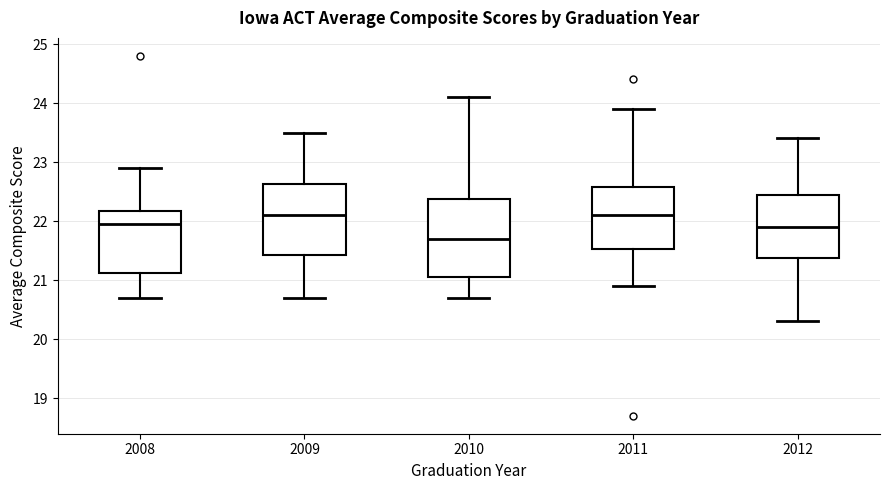

Reading left to right, transcribe this box plot: for each box, give where its median line is, the range the box spans, and where its two whiskers end, as read against the y-axis. The values are not printed on the chart, so give them approximately, as read against the axis.

2008: median 22.0, box 21.1 to 22.2, whiskers 20.7 to 22.9
2009: median 22.1, box 21.4 to 22.6, whiskers 20.7 to 23.5
2010: median 21.7, box 21.1 to 22.4, whiskers 20.7 to 24.1
2011: median 22.1, box 21.5 to 22.6, whiskers 20.9 to 23.9
2012: median 21.9, box 21.4 to 22.5, whiskers 20.3 to 23.4